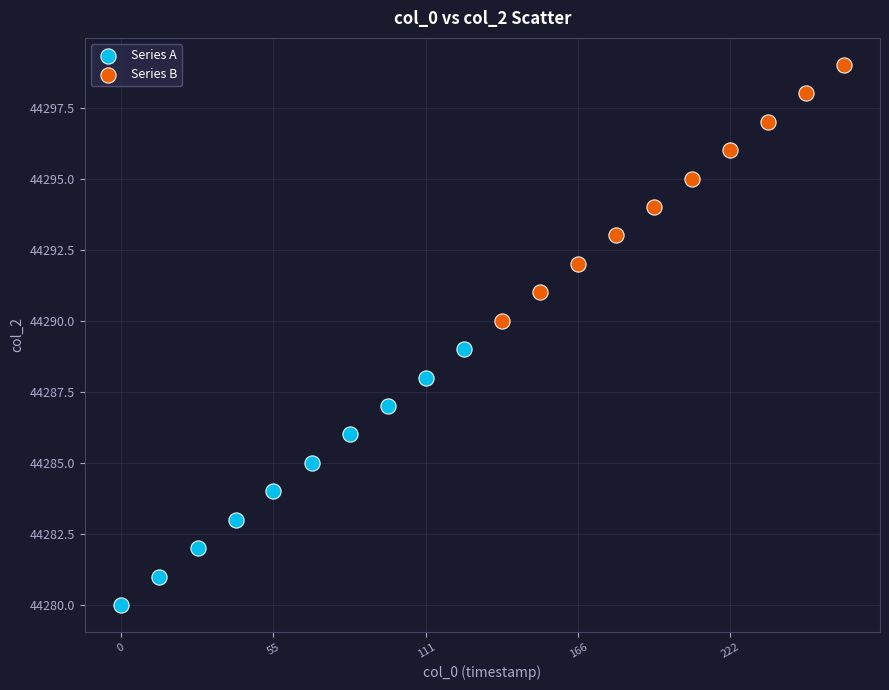

What are all the series names shown in the legend?

Series A, Series B